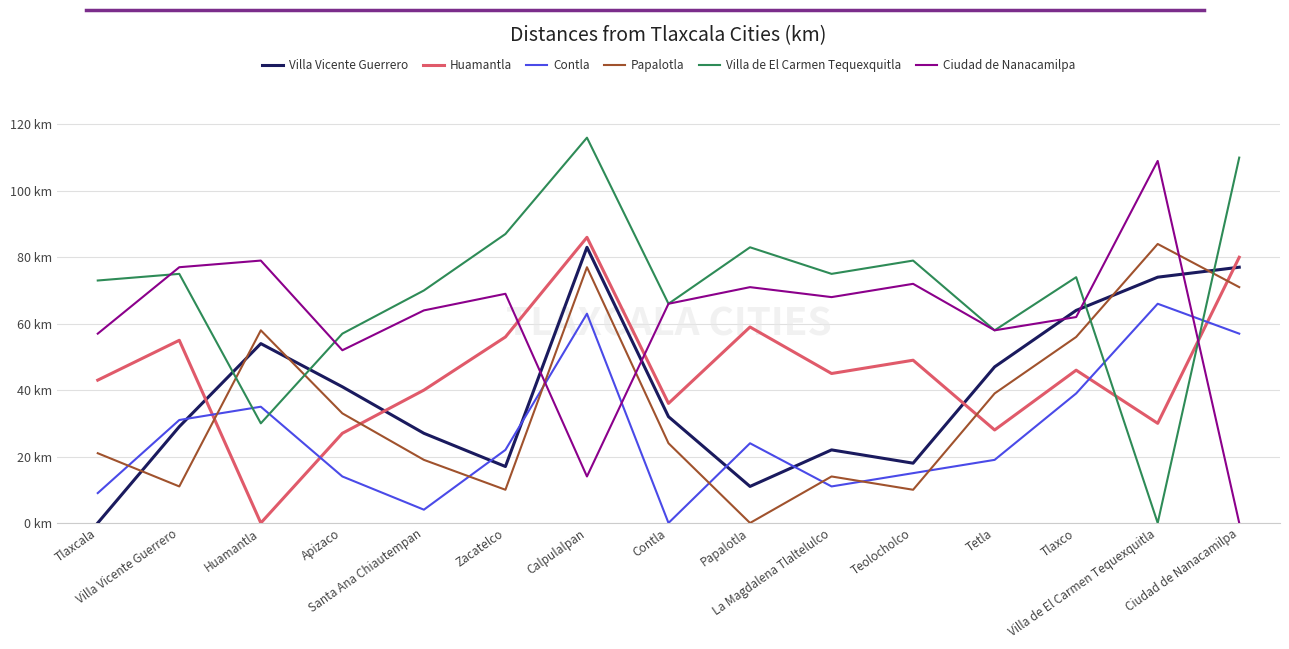

Reading left to right, what are all the values shown in this chart?

Villa Vicente Guerrero: Tlaxcala=0	Villa Vicente Guerrero=29	Huamantla=54	Apizaco=41	Santa Ana Chiautempan=27	Zacatelco=17	Calpulalpan=83	Contla=32	Papalotla=11	La Magdalena Tlaltelulco=22	Teolocholco=18	Tetla=47	Tlaxco=64	Villa de El Carmen Tequexquitla=74	Ciudad de Nanacamilpa=77
Huamantla: Tlaxcala=43	Villa Vicente Guerrero=55	Huamantla=0	Apizaco=27	Santa Ana Chiautempan=40	Zacatelco=56	Calpulalpan=86	Contla=36	Papalotla=59	La Magdalena Tlaltelulco=45	Teolocholco=49	Tetla=28	Tlaxco=46	Villa de El Carmen Tequexquitla=30	Ciudad de Nanacamilpa=80
Contla: Tlaxcala=9	Villa Vicente Guerrero=31	Huamantla=35	Apizaco=14	Santa Ana Chiautempan=4	Zacatelco=22	Calpulalpan=63	Contla=0	Papalotla=24	La Magdalena Tlaltelulco=11	Teolocholco=15	Tetla=19	Tlaxco=39	Villa de El Carmen Tequexquitla=66	Ciudad de Nanacamilpa=57
Papalotla: Tlaxcala=21	Villa Vicente Guerrero=11	Huamantla=58	Apizaco=33	Santa Ana Chiautempan=19	Zacatelco=10	Calpulalpan=77	Contla=24	Papalotla=0	La Magdalena Tlaltelulco=14	Teolocholco=10	Tetla=39	Tlaxco=56	Villa de El Carmen Tequexquitla=84	Ciudad de Nanacamilpa=71
Villa de El Carmen Tequexquitla: Tlaxcala=73	Villa Vicente Guerrero=75	Huamantla=30	Apizaco=57	Santa Ana Chiautempan=70	Zacatelco=87	Calpulalpan=116	Contla=66	Papalotla=83	La Magdalena Tlaltelulco=75	Teolocholco=79	Tetla=58	Tlaxco=74	Villa de El Carmen Tequexquitla=0	Ciudad de Nanacamilpa=110
Ciudad de Nanacamilpa: Tlaxcala=57	Villa Vicente Guerrero=77	Huamantla=79	Apizaco=52	Santa Ana Chiautempan=64	Zacatelco=69	Calpulalpan=14	Contla=66	Papalotla=71	La Magdalena Tlaltelulco=68	Teolocholco=72	Tetla=58	Tlaxco=62	Villa de El Carmen Tequexquitla=109	Ciudad de Nanacamilpa=0